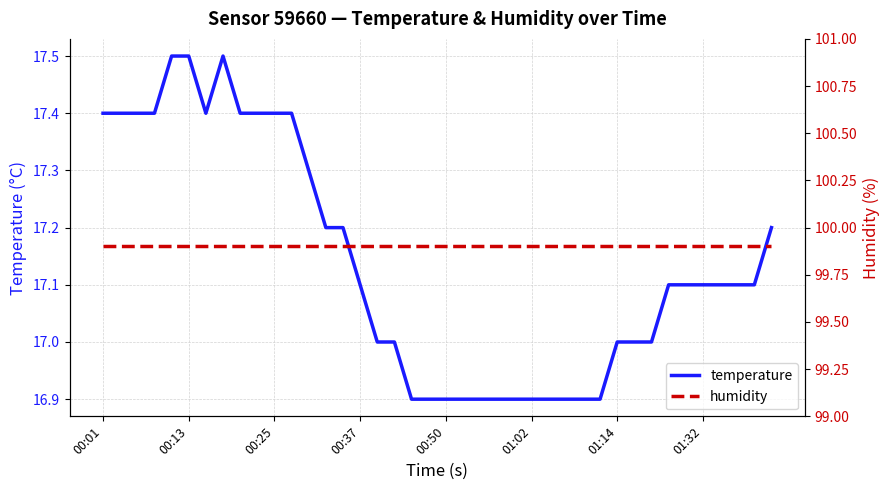

How many lines are shown in the chart?

2